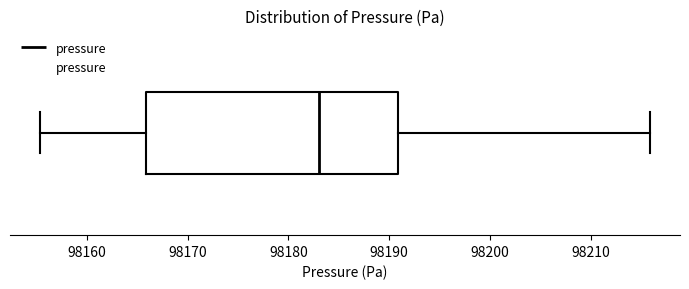

Where does the left whisker of the box end on the x-axis? The values are not printed on the chart, so give them approximately, as read against the axis.

98155